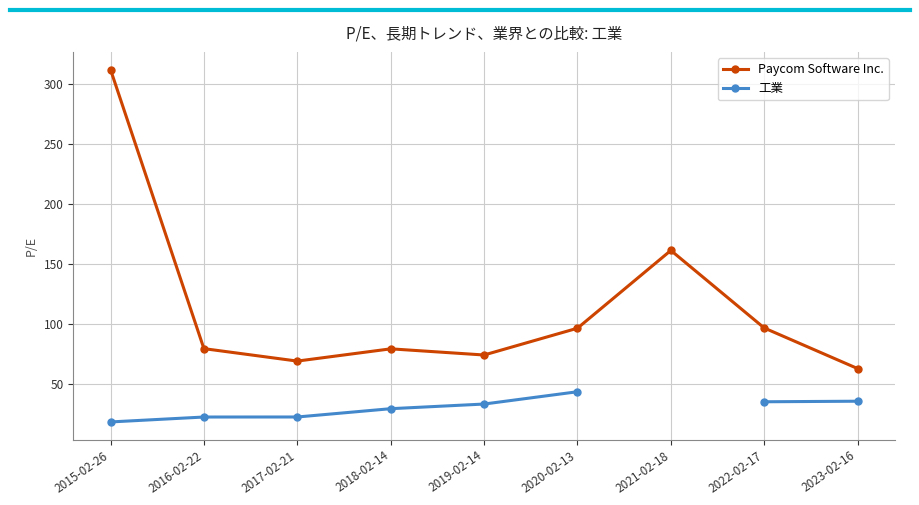

True or false: Paycom Software Inc. and 工業 intersect in this chart.

False